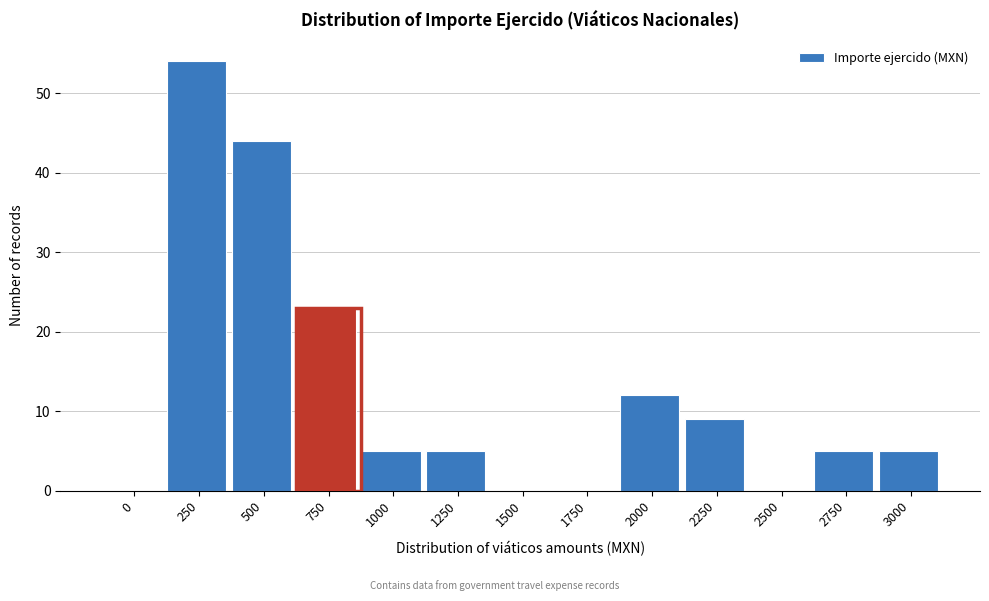

Reading right to left, list all the values displayed in this chart.

3000=5	2750=5	2500=0	2250=9	2000=12	1750=0	1500=0	1250=5	1000=5	750=23	500=44	250=54	0=0